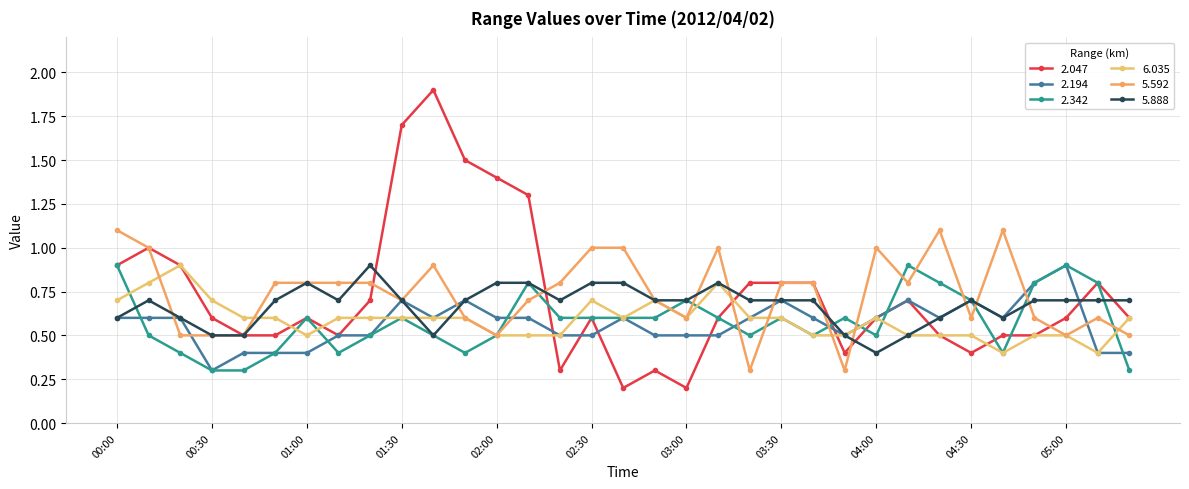

What is the difference between the second highest and second lowest values in the 2.342 series?

0.6